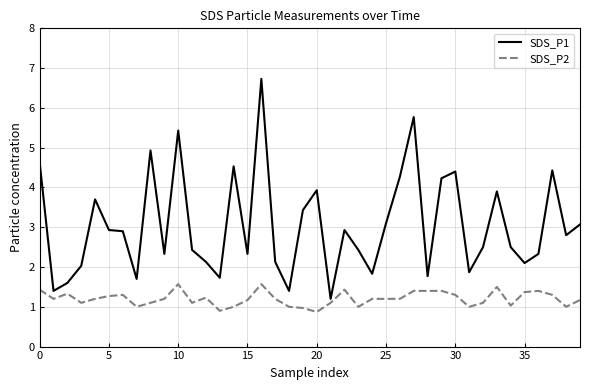

True or false: SDS_P2 and SDS_P1 intersect in this chart.

False